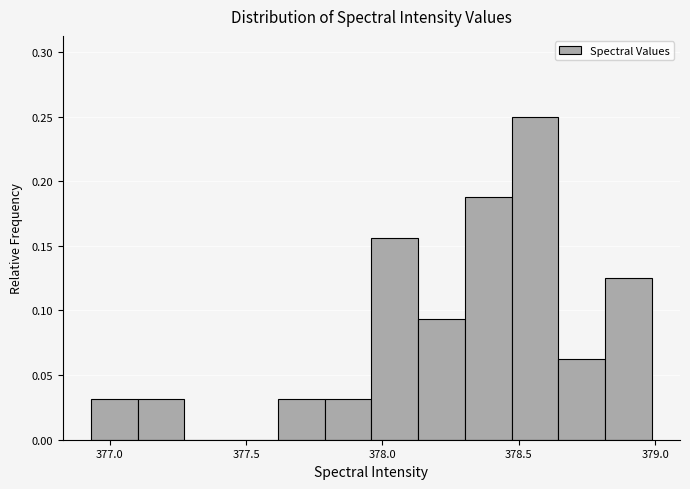

Read against the x-axis, roughly where is the centre of the tallest bar?

378.55